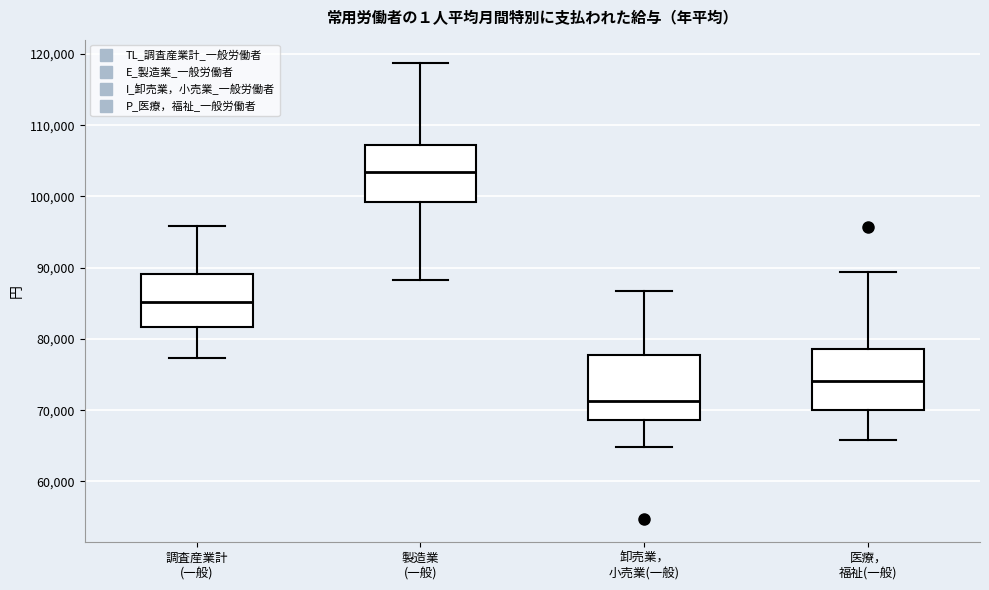

Which box's median line is the lowest?

卸売業， 小売業(一般)